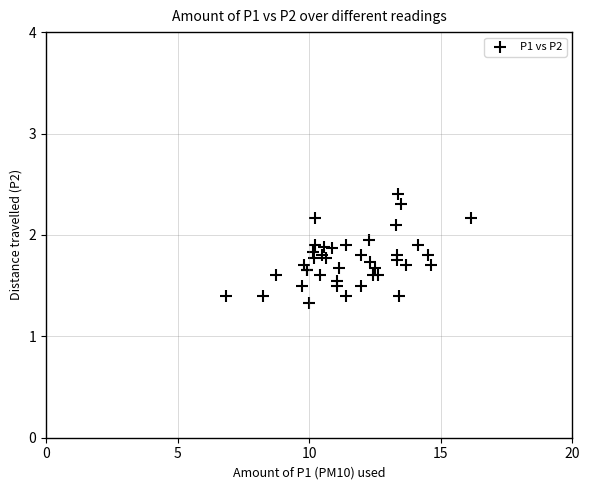

What Y value in the scatter plot is closest to 1?

1.3